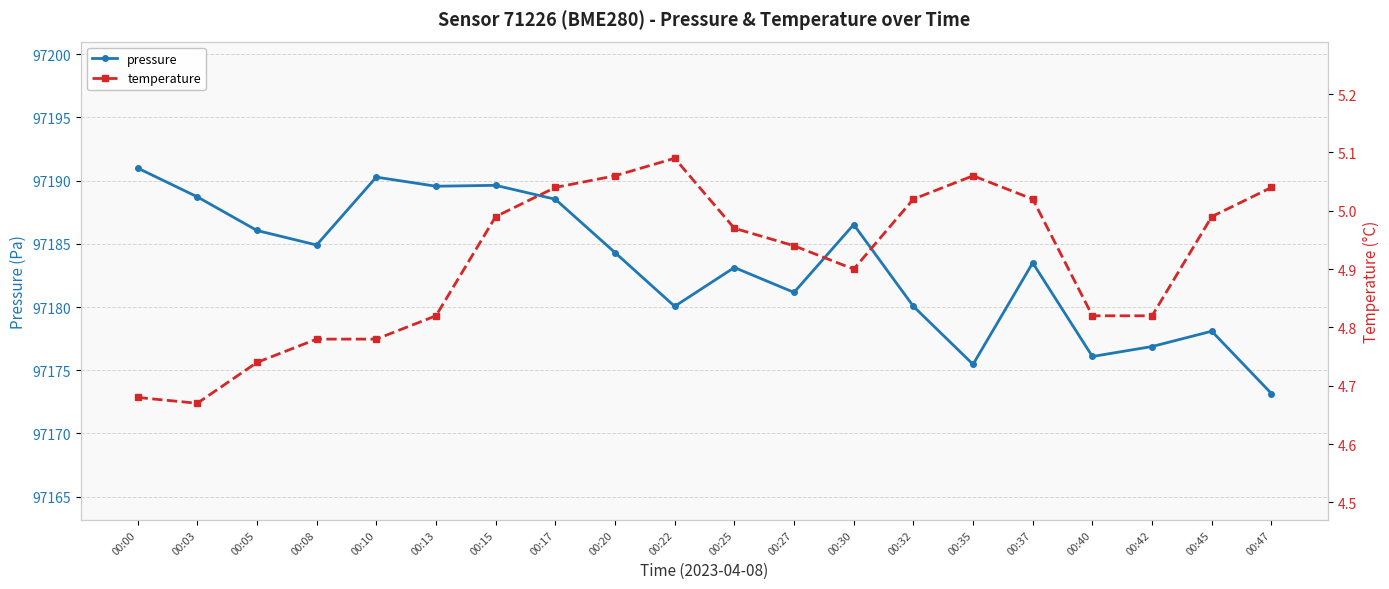

What is the greatest value displayed?

97191.0